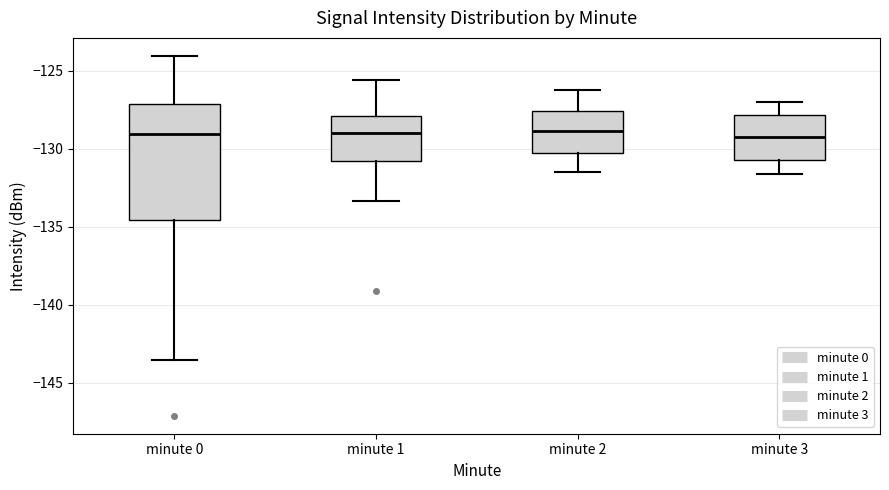

Where is the lower edge of the box for minute 2 on the y-axis? The values are not printed on the chart, so give them approximately, as read against the axis.

-130.5